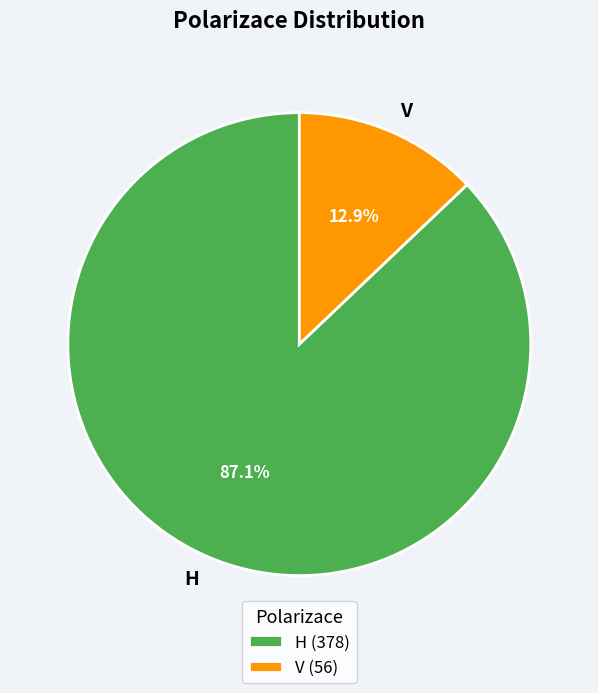

Which slice is the largest?

H